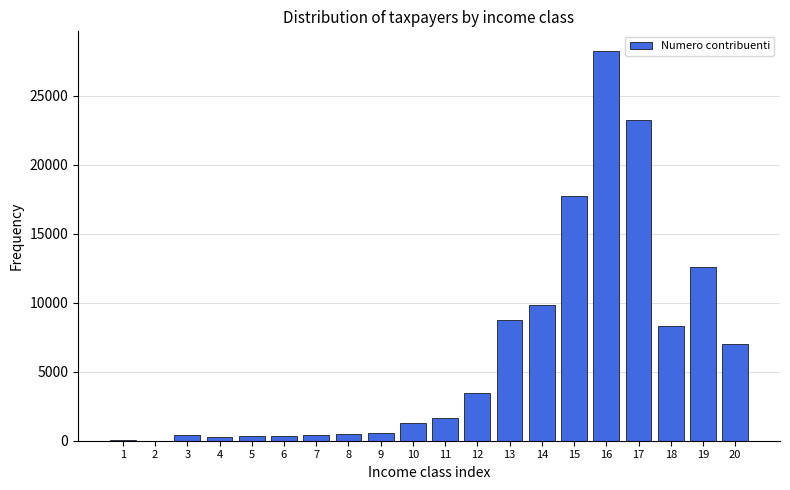

What is the sum of all values?

125153